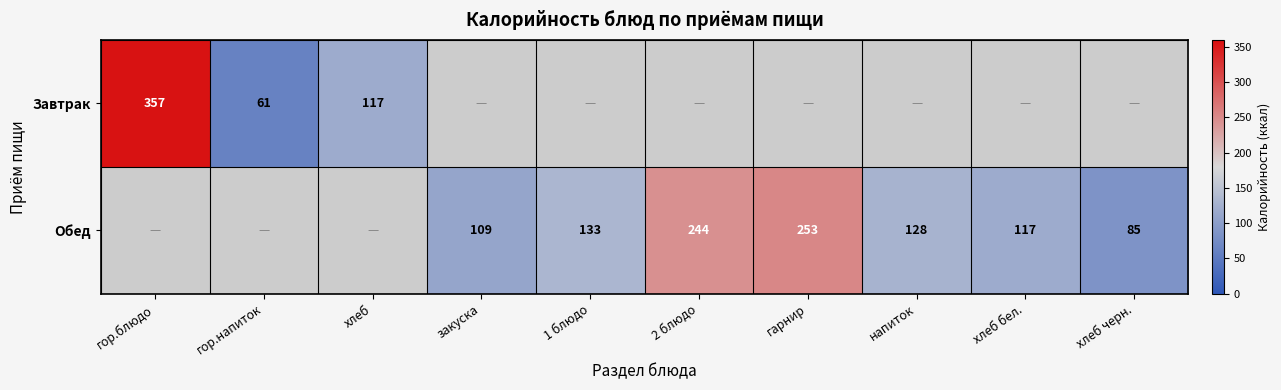

The Обед series shows 85 at хлеб черн.. True or false?

True